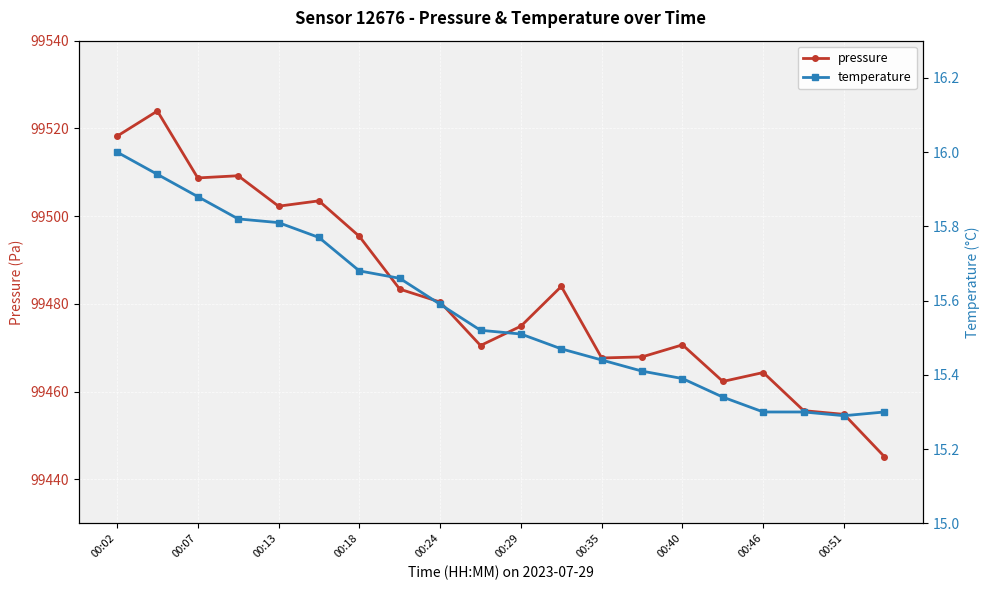

True or false: temperature and pressure cross at least once.

False